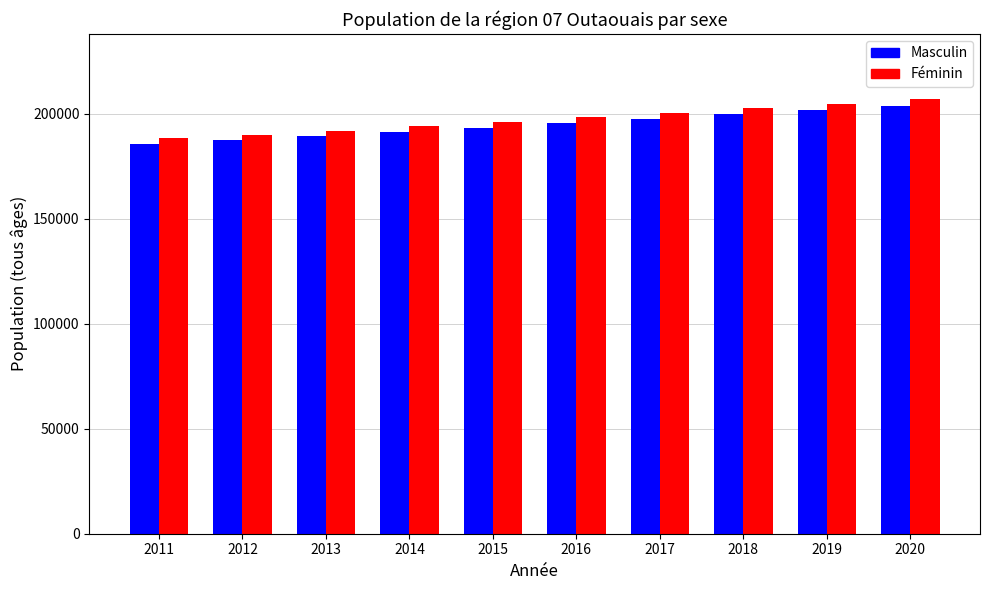

What is the sum of all Masculin values?

1945508